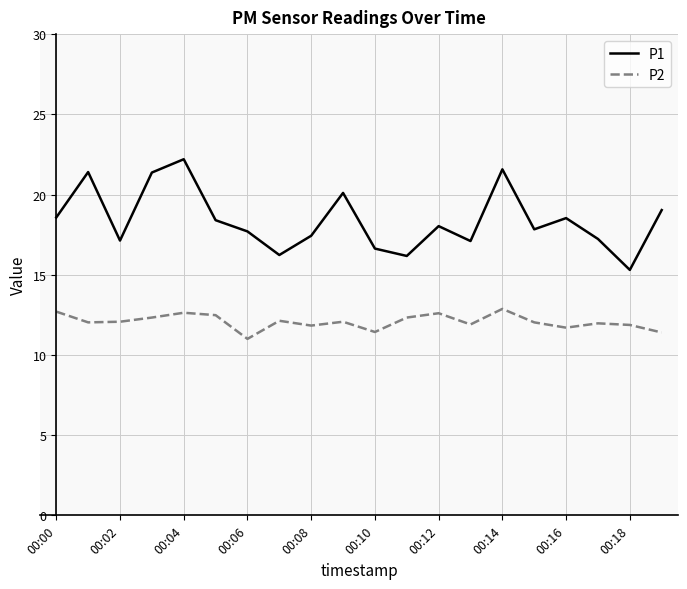

What is the highest value of the P2 series?

12.9